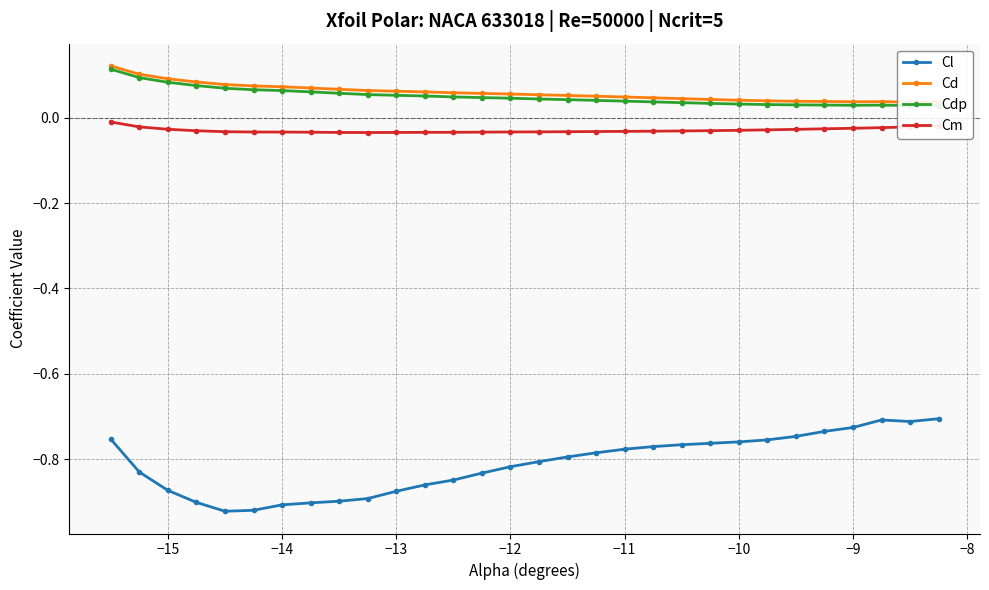

Rank the series by their maximum value, from highest to lowest.

Cd, Cdp, Cm, Cl